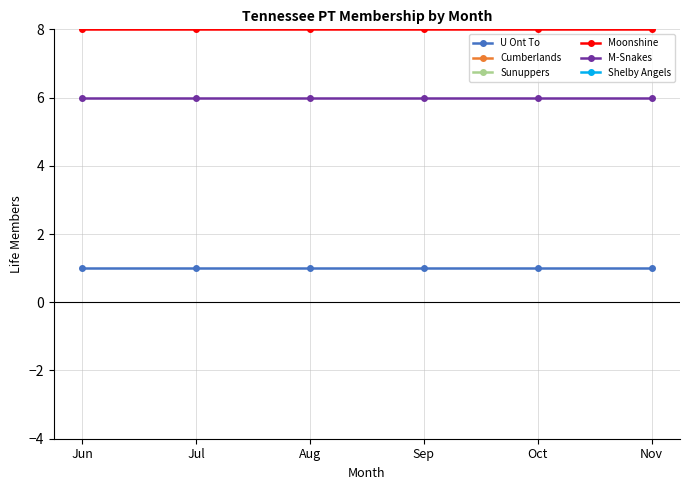

The value of U Ont To at Aug is 1. True or false?

True